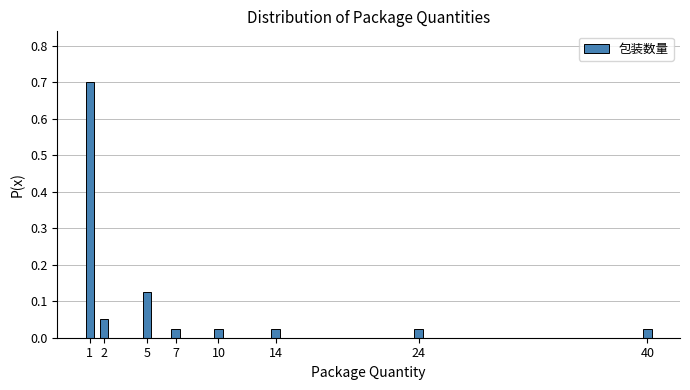

What is the greatest value displayed?

0.7